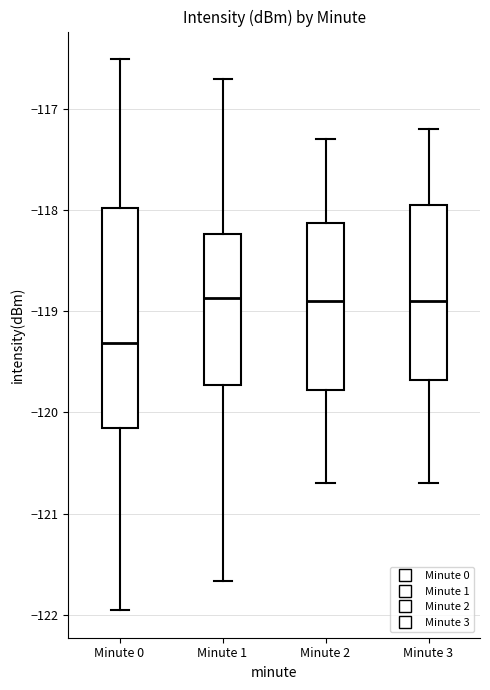

Comparing the boxes themselves (not the whiskers), which one is the tallest?

Minute 0